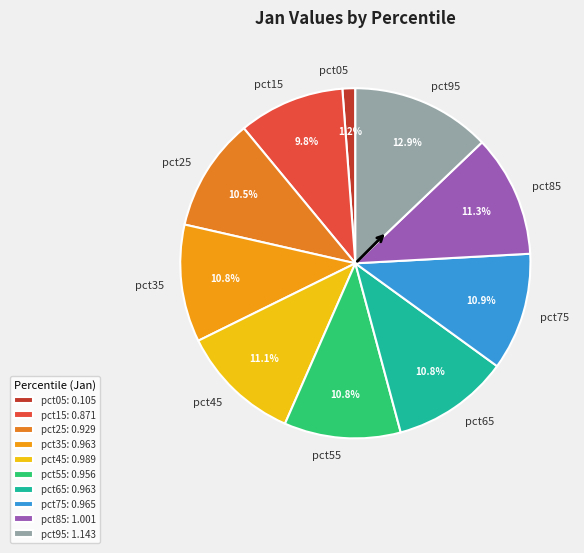

Approximately how many times larger is the value at pct25 compared to pct85?

0.9